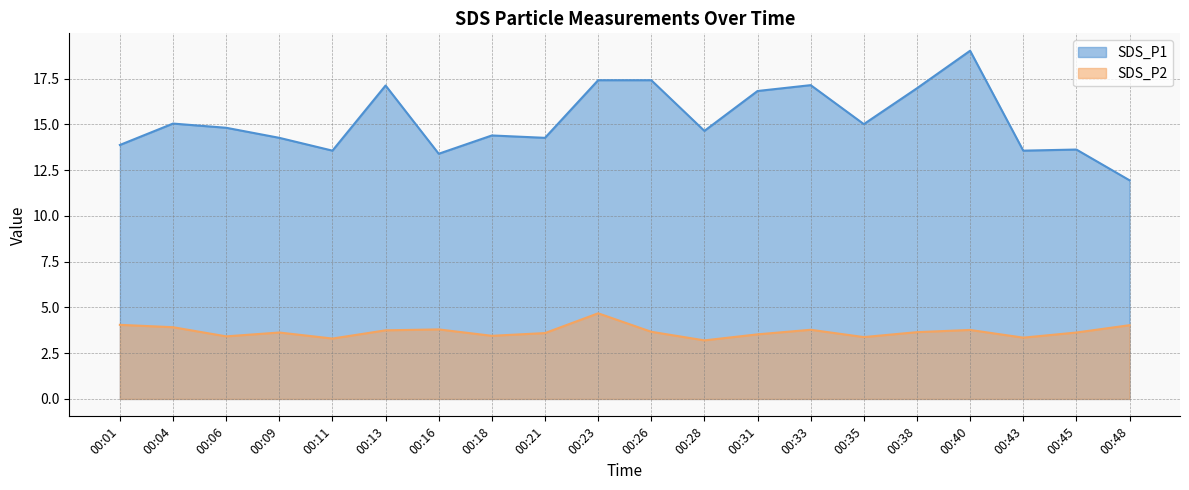

How many lines are shown in the chart?

2